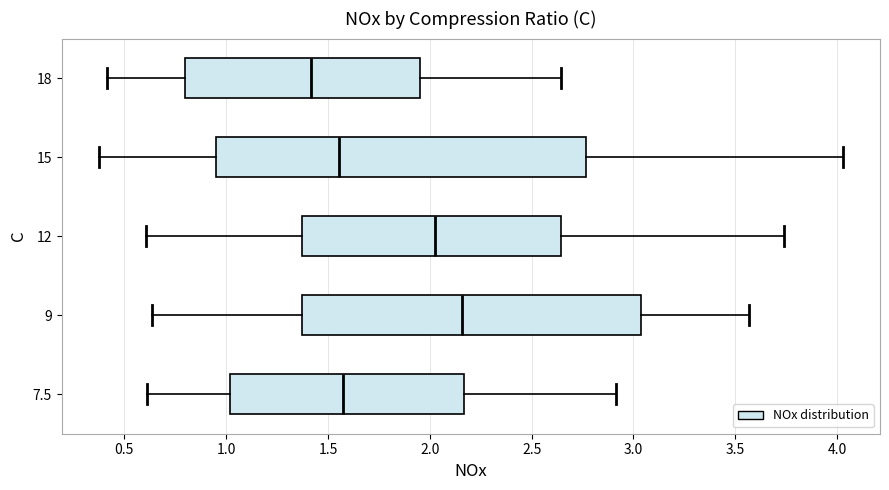

Reading bottom to top, read every box against the x-axis: the position of its median line, the range the box covers, and the ends of its whiskers. The values are not printed on the chart, so give them approximately, as read against the axis.

7.5: median 1.60, box 1.00 to 2.15, whiskers 0.60 to 2.90
9: median 2.15, box 1.35 to 3.05, whiskers 0.65 to 3.55
12: median 2.00, box 1.35 to 2.65, whiskers 0.60 to 3.75
15: median 1.55, box 0.95 to 2.75, whiskers 0.35 to 4.05
18: median 1.40, box 0.80 to 1.95, whiskers 0.40 to 2.65